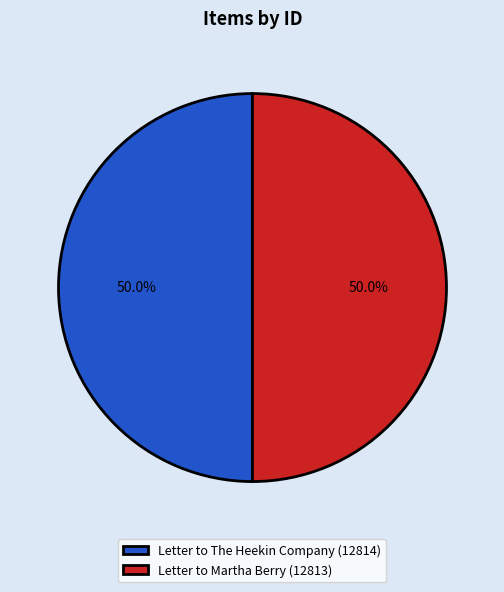

What is the ratio of the value at Letter to Martha Berry (12813) to the value at Letter to The Heekin Company (12814)?

1.0